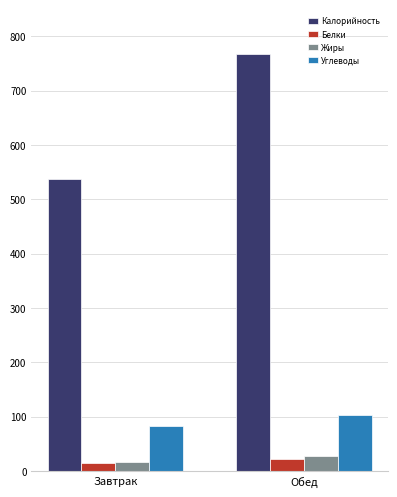

At which category is the sum across all series the highest?

Обед